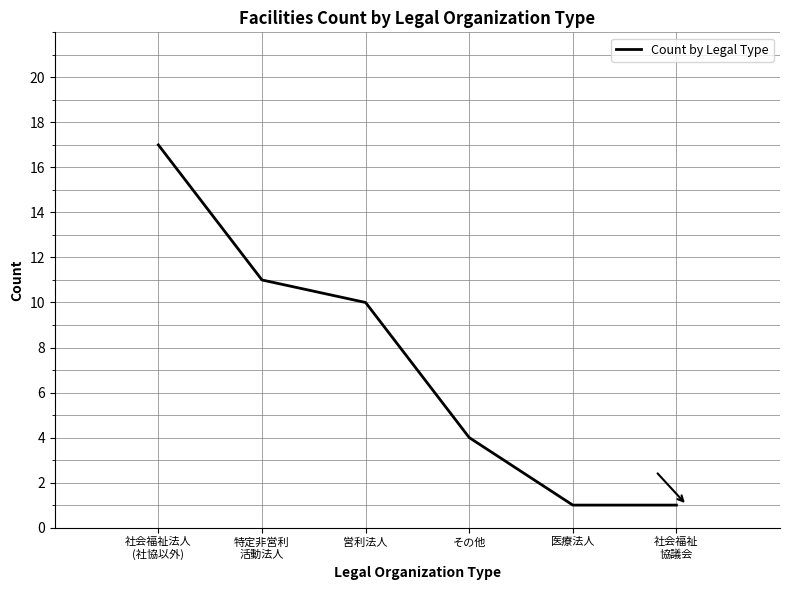

The chart shows a value of 10 at 営利法人. True or false?

True